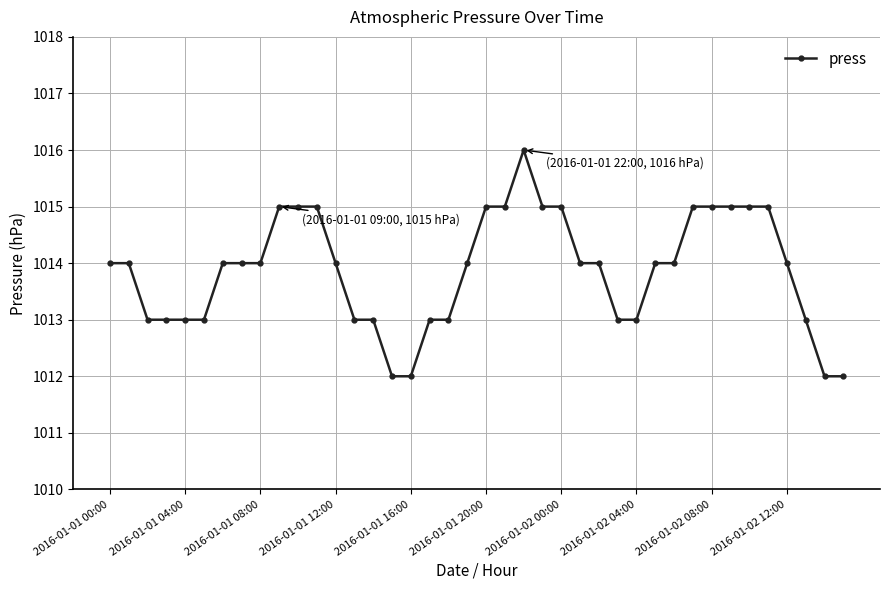

True or false: the data has more than 0 interior local peaks.

True